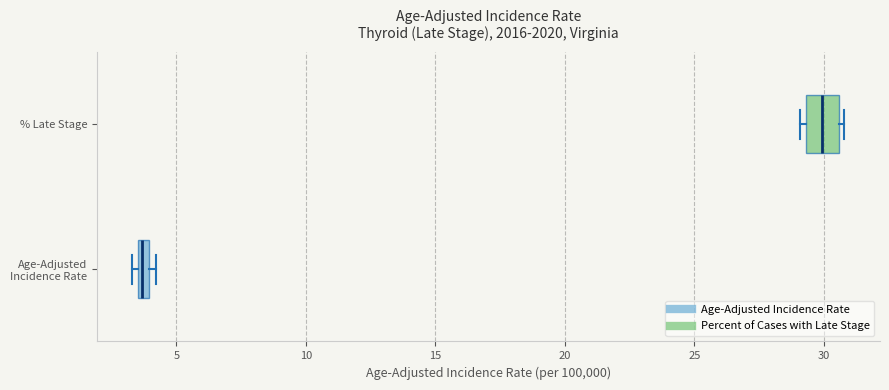

Which box has the furthest to the left median line?

Age-Adjusted Incidence Rate